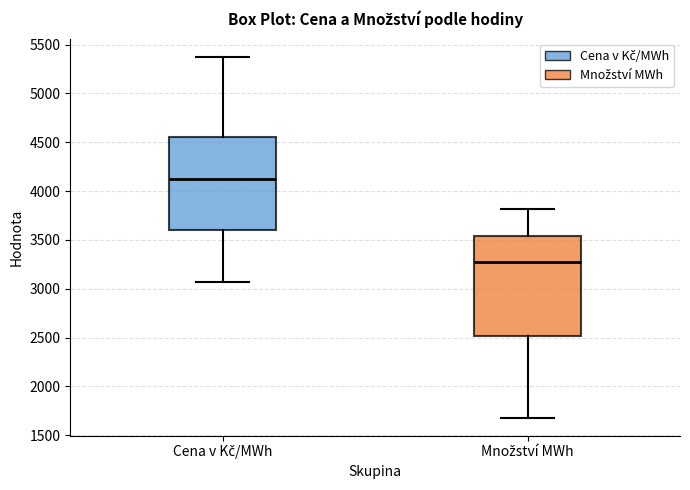

Reading left to right, read every box against the y-axis: the position of its median line, the range the box covers, and the ends of its whiskers. The values are not printed on the chart, so give them approximately, as read against the axis.

Cena v Kč/MWh: median 4100, box 3600 to 4550, whiskers 3050 to 5400
Množství MWh: median 3300, box 2500 to 3550, whiskers 1700 to 3800